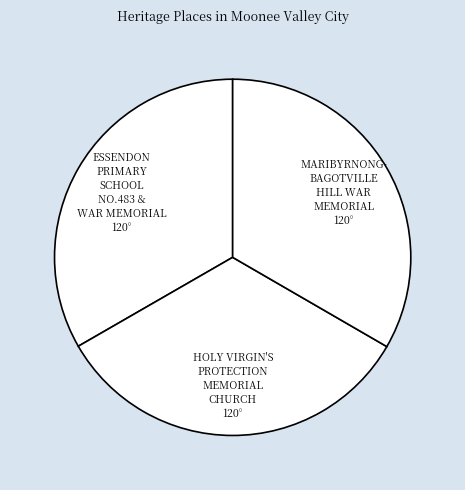

Does MARIBYRNONG- BAGOTVILLE HILL WAR MEMORIAL account for over 50% of the chart?

No